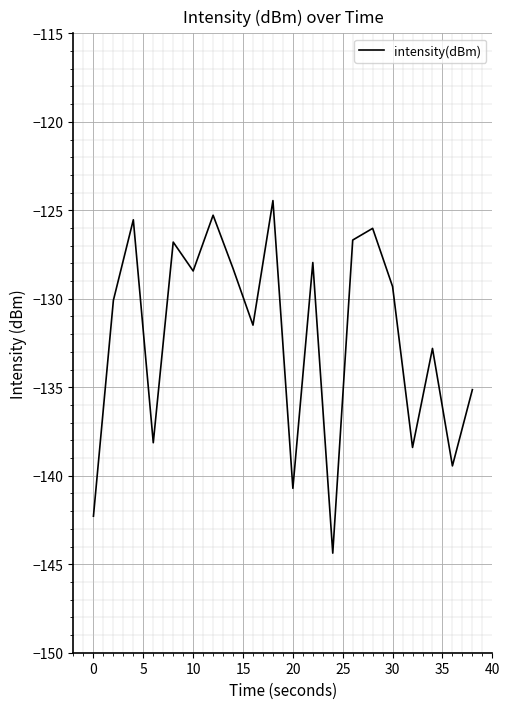

What is the difference between the maximum and minimum values?

19.9